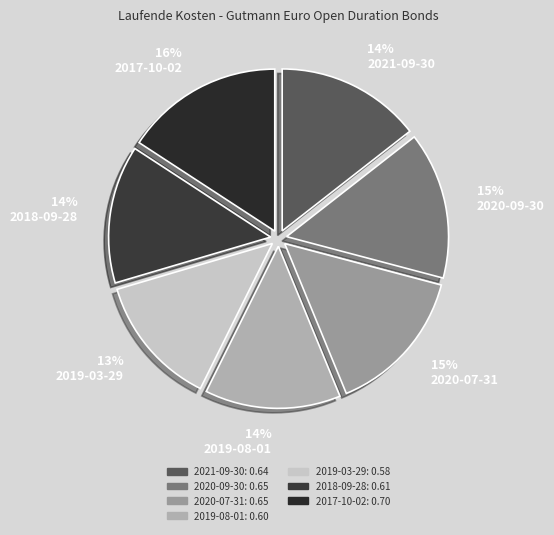

Rank the categories by value from lowest to highest.

2019-03-29, 2019-08-01, 2018-09-28, 2021-09-30, 2020-09-30, 2020-07-31, 2017-10-02